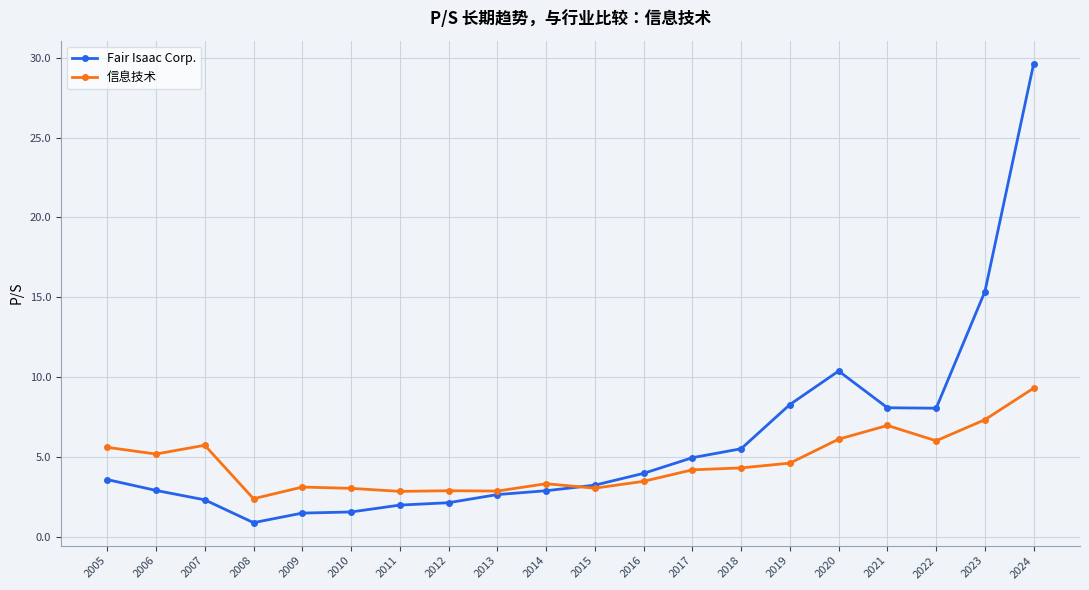

What are all the series names shown in the legend?

Fair Isaac Corp., 信息技术